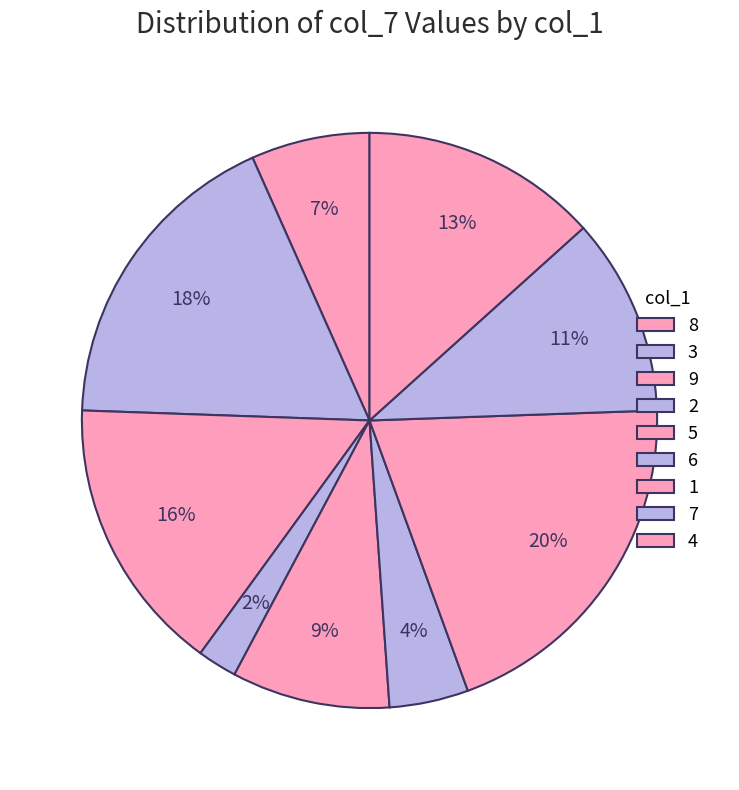

How many slices are in this pie chart?

9